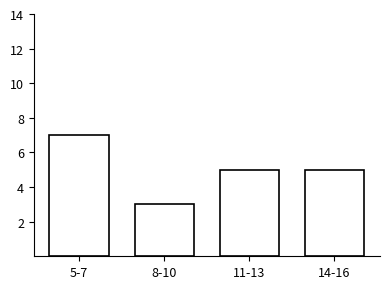

Reading left to right, extract all data points from this chart.

5-7=7	8-10=3	11-13=5	14-16=5